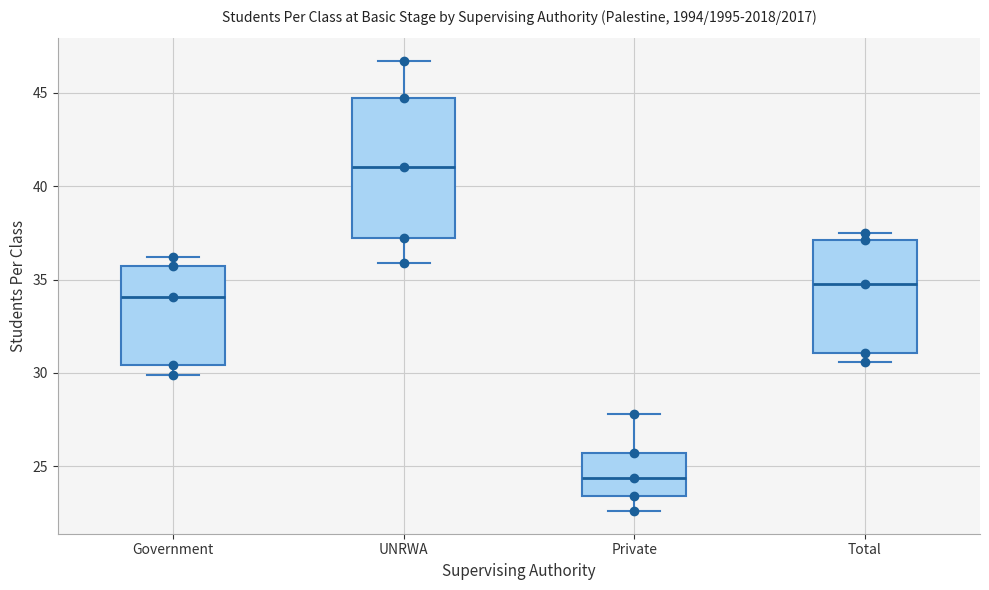

Where is the upper edge of the box for Total on the y-axis? The values are not printed on the chart, so give them approximately, as read against the axis.

37.0